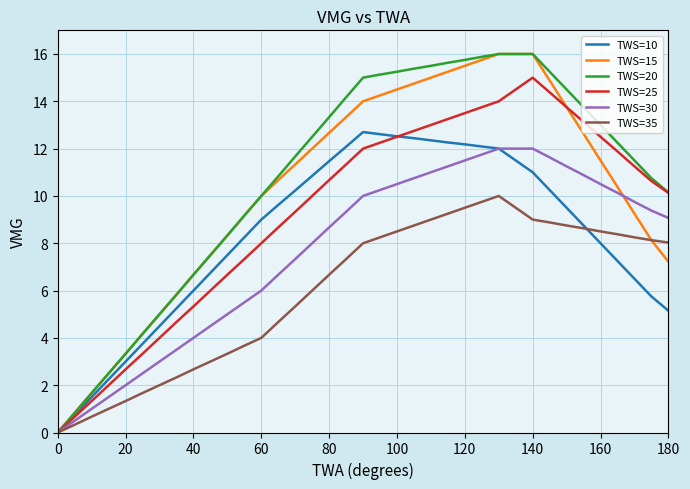

What is the highest value of the TWS=35 series?

10.0